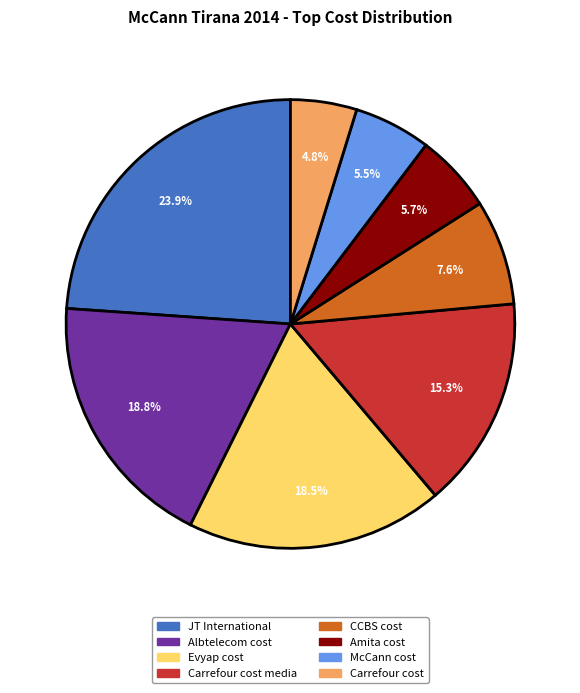

Is there any slice that represents more than half of the pie?

No